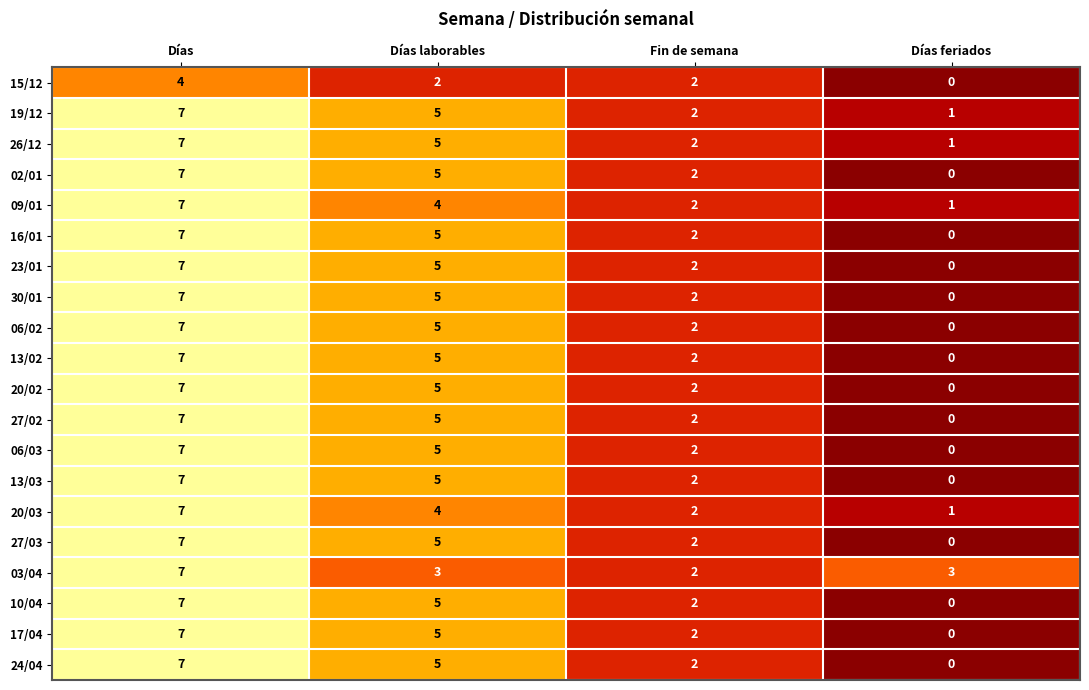

Is it true that 06/02 equals 4 at Días feriados?

False